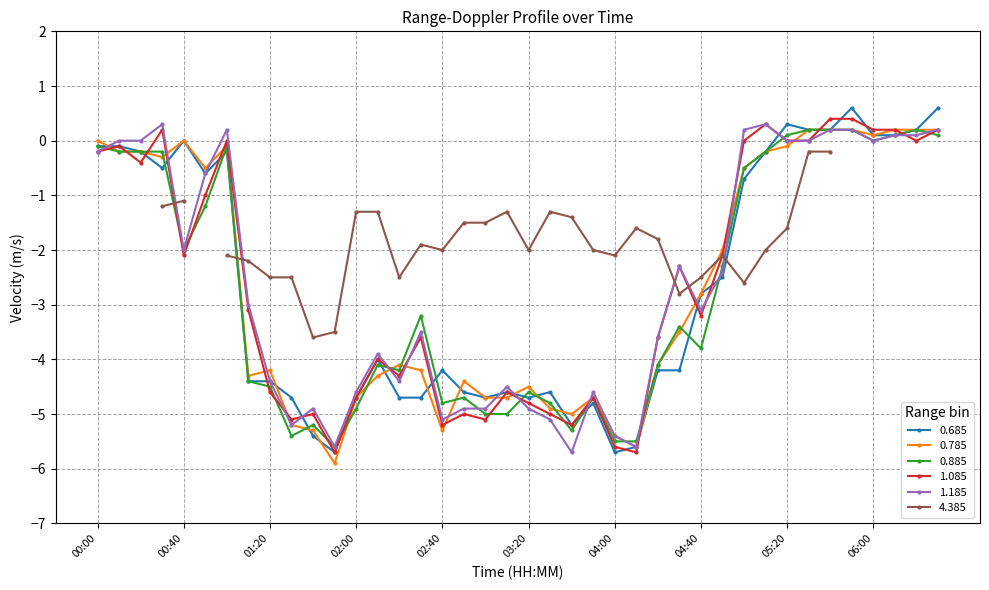

Between 02:20 and 03:50, which is larger?

02:20